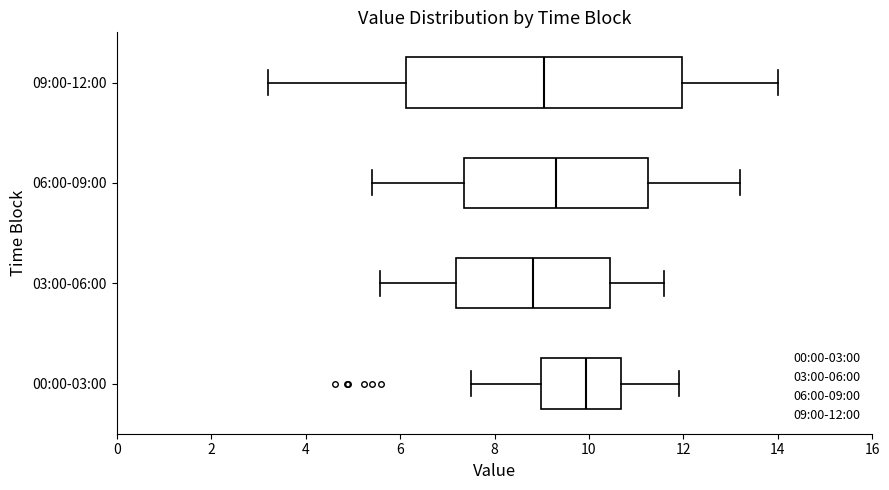

Reading bottom to top, transcribe this box plot: for each box, give where its median line is, the range the box spans, and where its two whiskers end, as read against the x-axis. The values are not printed on the chart, so give them approximately, as read against the axis.

00:00-03:00: median 10.0, box 9.0 to 10.6, whiskers 7.6 to 12.0
03:00-06:00: median 8.8, box 7.2 to 10.4, whiskers 5.6 to 11.6
06:00-09:00: median 9.4, box 7.4 to 11.2, whiskers 5.4 to 13.2
09:00-12:00: median 9.0, box 6.2 to 12.0, whiskers 3.2 to 14.0